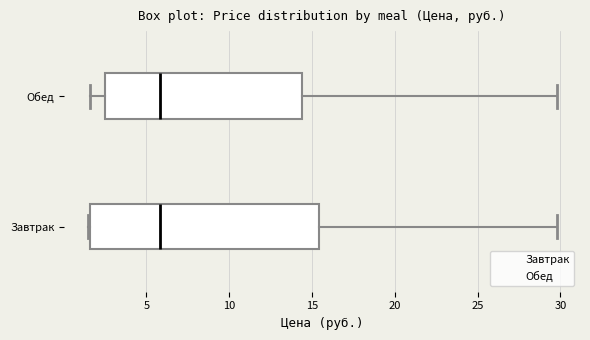

Where does the median line of the box for Обед sit on the x-axis? The values are not printed on the chart, so give them approximately, as read against the axis.

6.0